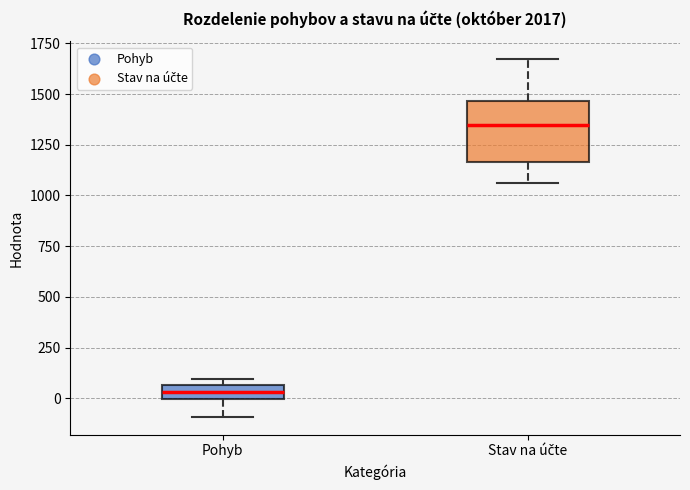

Which box has the lowest median line?

Pohyb